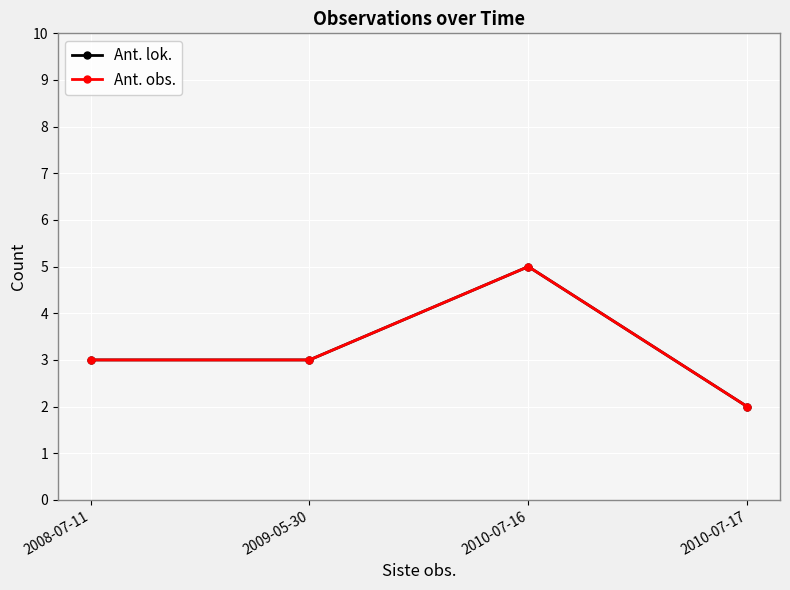

True or false: Ant. lok. has more than 1 interior local peaks.

False